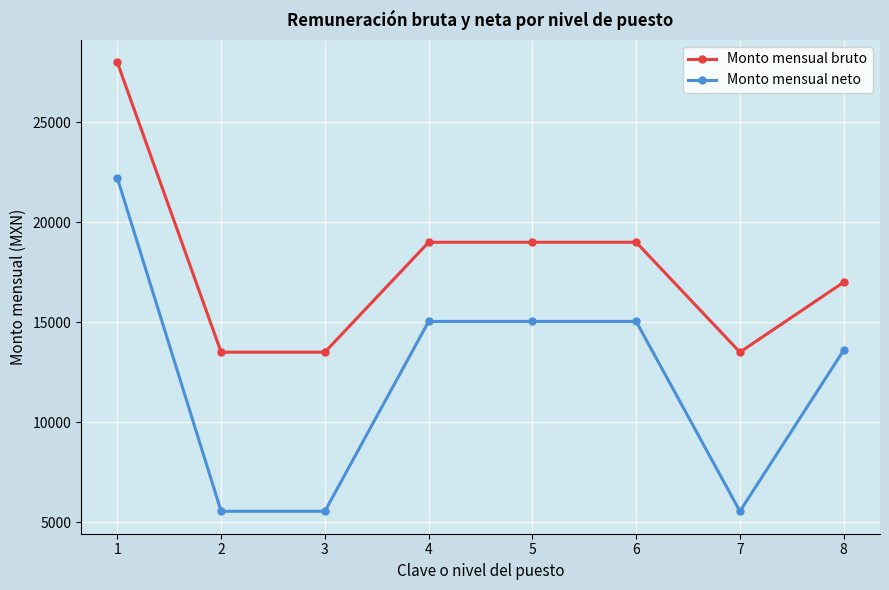

Where does the Monto mensual neto series first go above 15038?

1